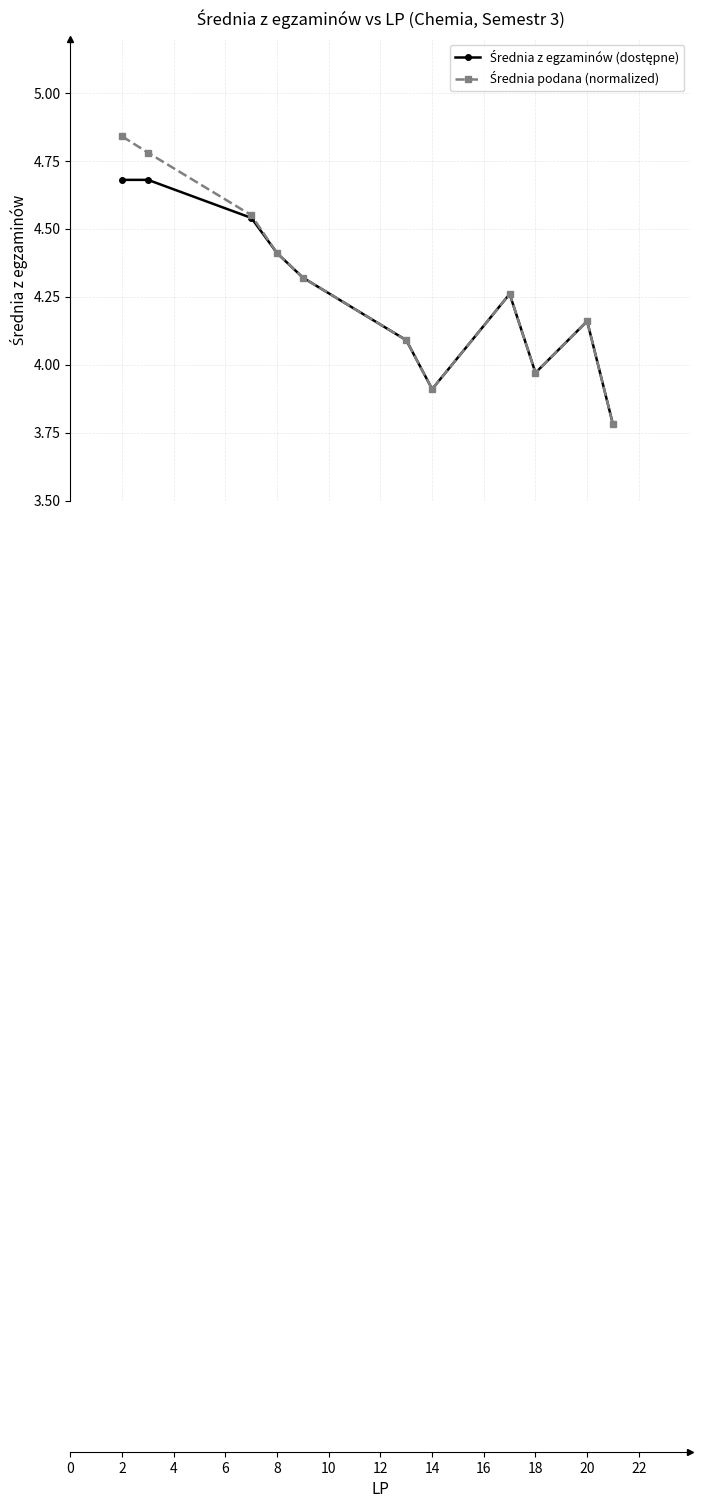

At how many categories does at least one series exceed 4?

8